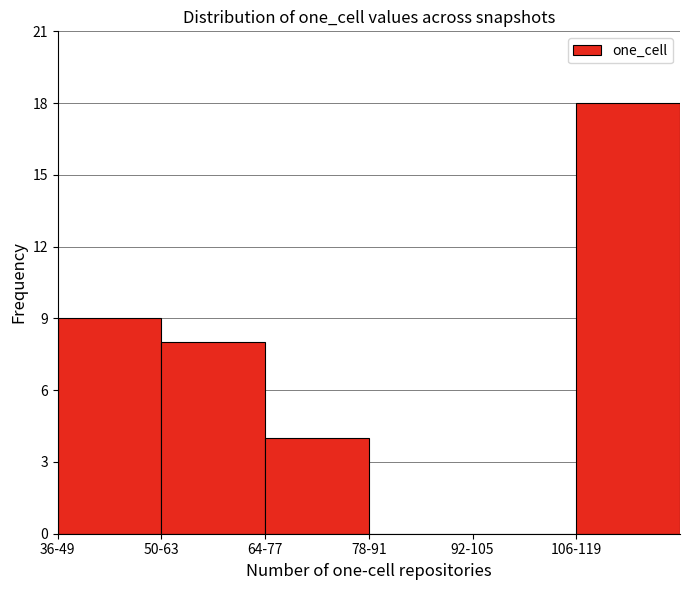

Reading left to right, what are all the values shown in this chart?

36-49=9	50-63=8	64-77=4	78-91=0	92-105=0	106-119=18